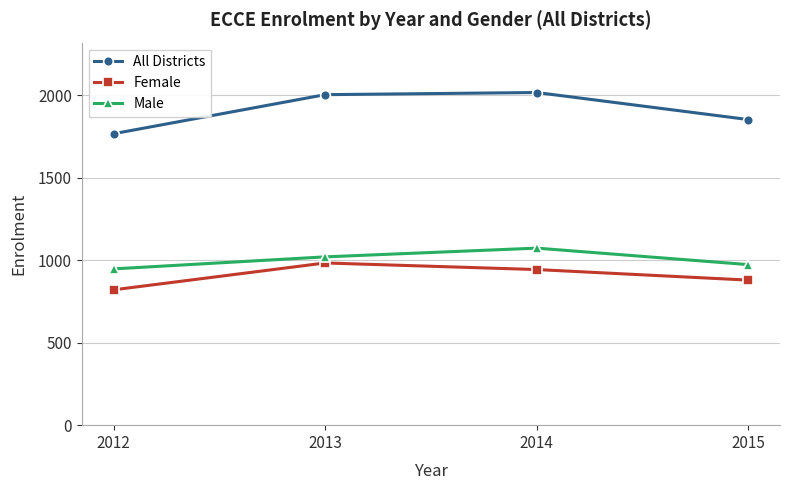

What is the value of the Male point at the 1st from the left?

948